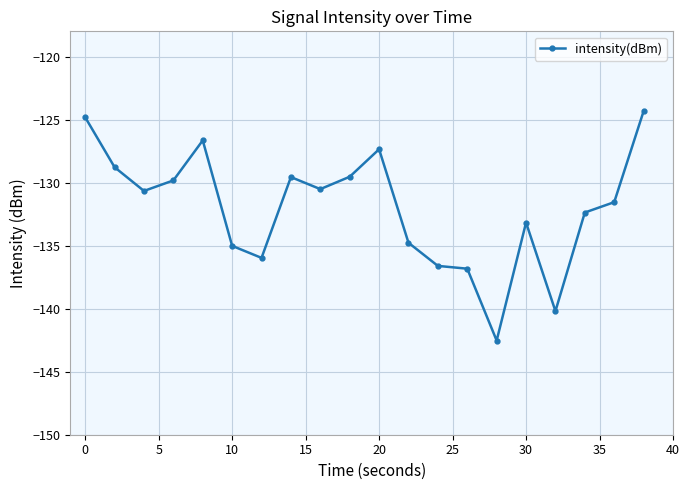

True or false: there are more than 2 points higher than both neighbors.

True